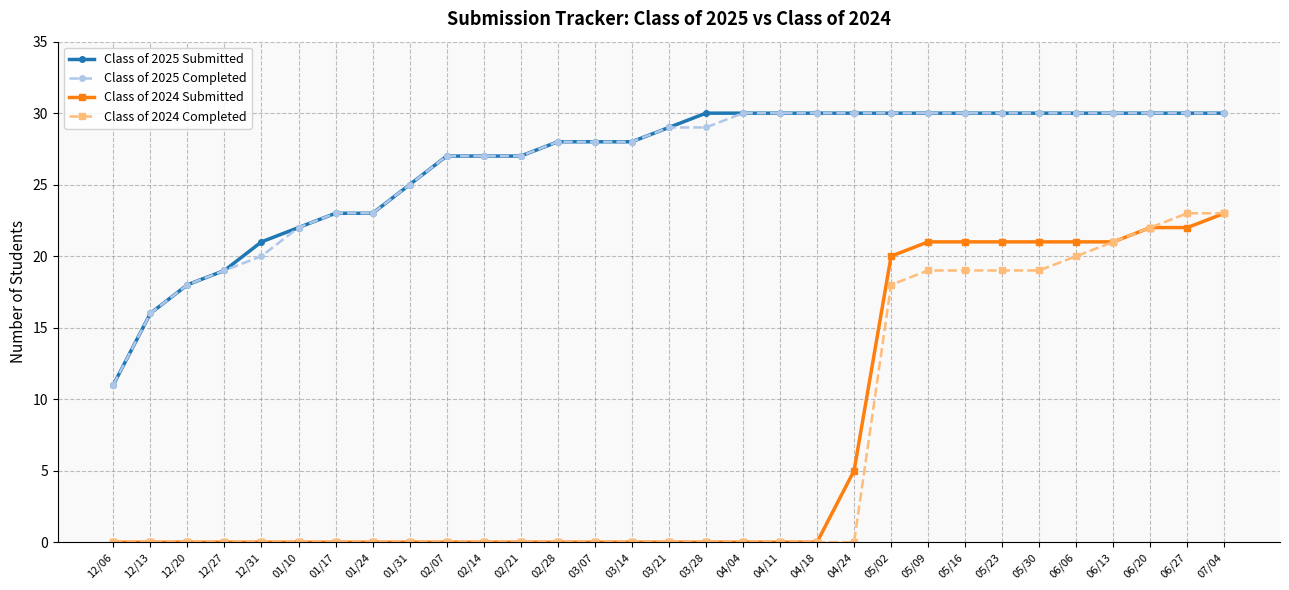

What position from the left is 06/06?

27